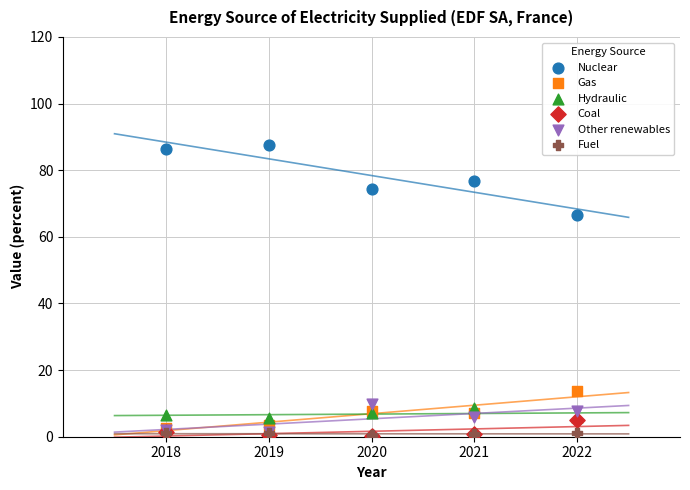

Across all series, what Y value is closest to 44?

66.6